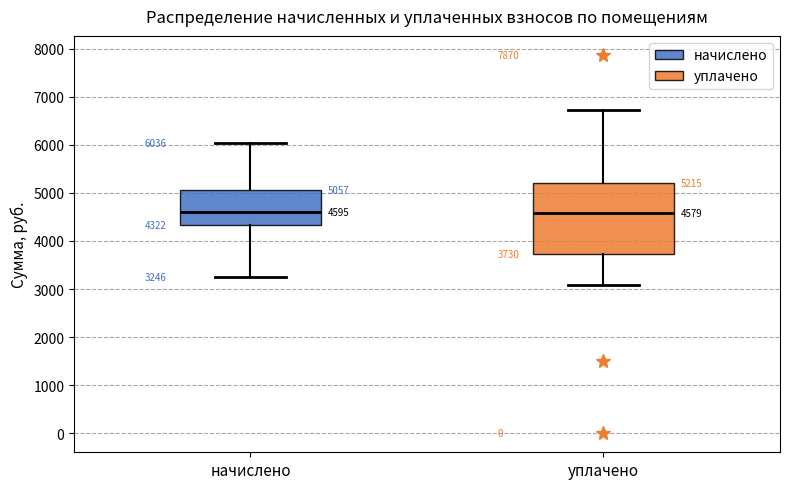

Comparing the boxes themselves (not the whiskers), which one is the tallest?

уплачено